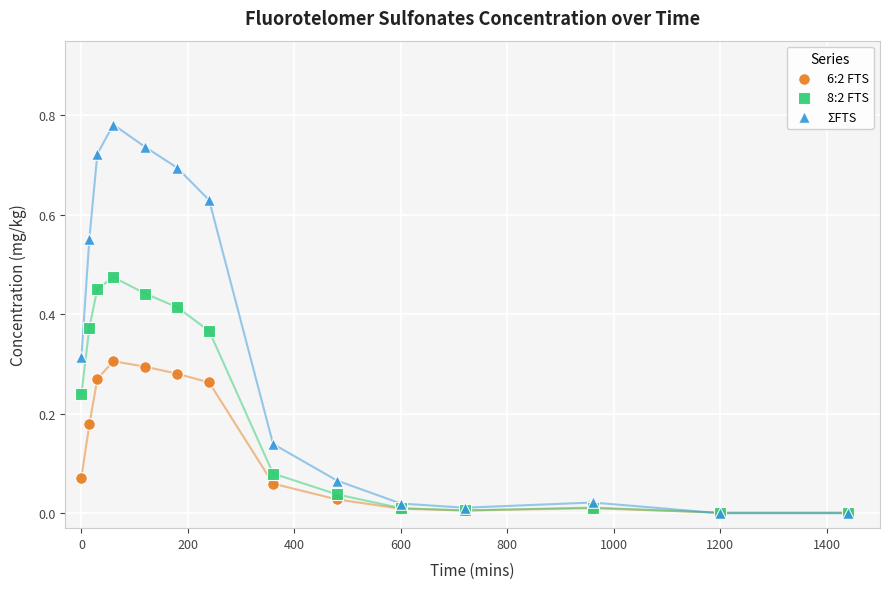

Which series has the largest Y range (max minus min)?

ΣFTS